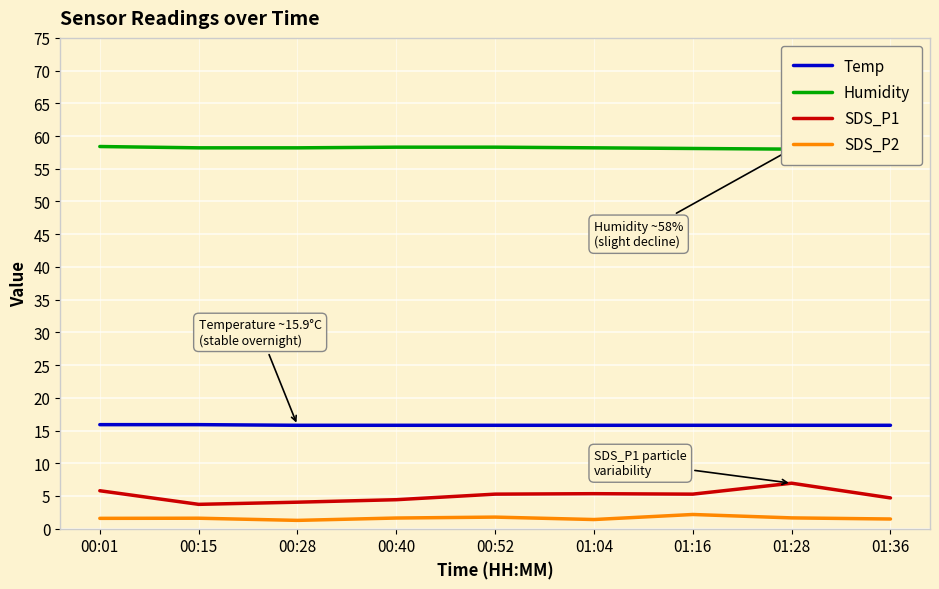

What value does the SDS_P2 series have at 00:28?

1.3